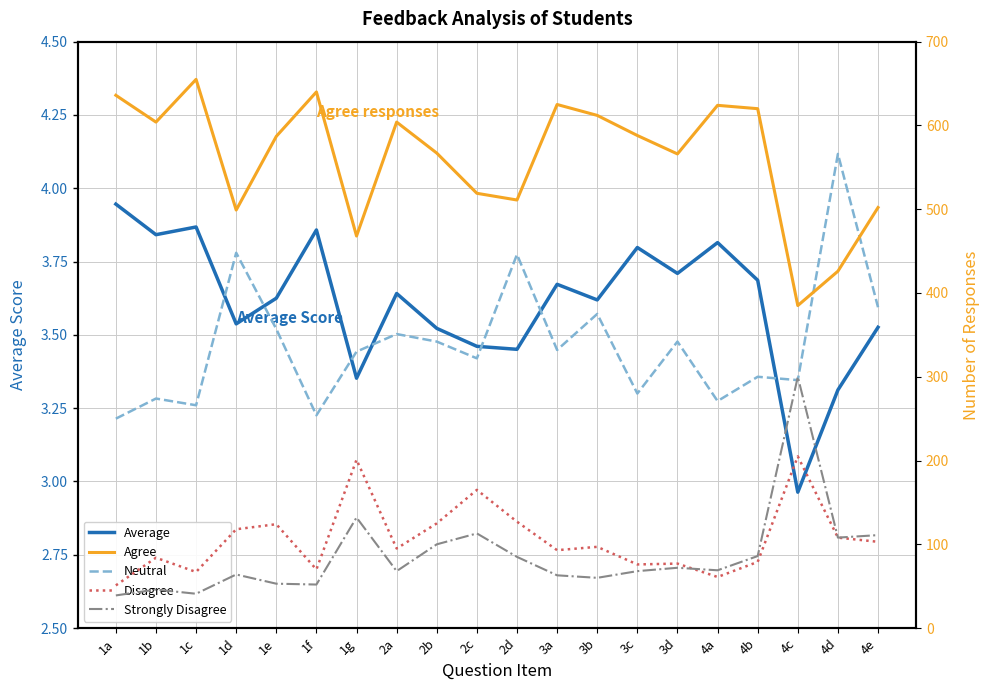

Which category has the highest value in the Disagree series?

4c